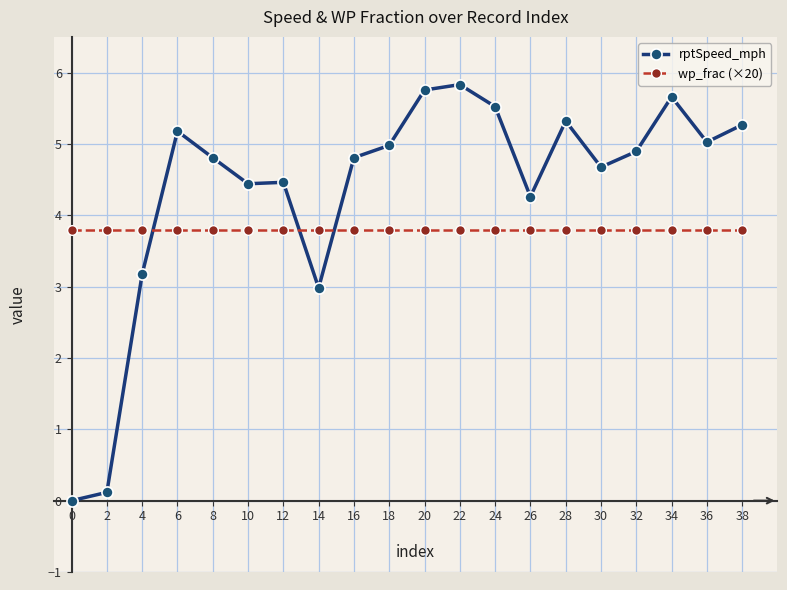

What is the maximum value shown in the chart?

5.8